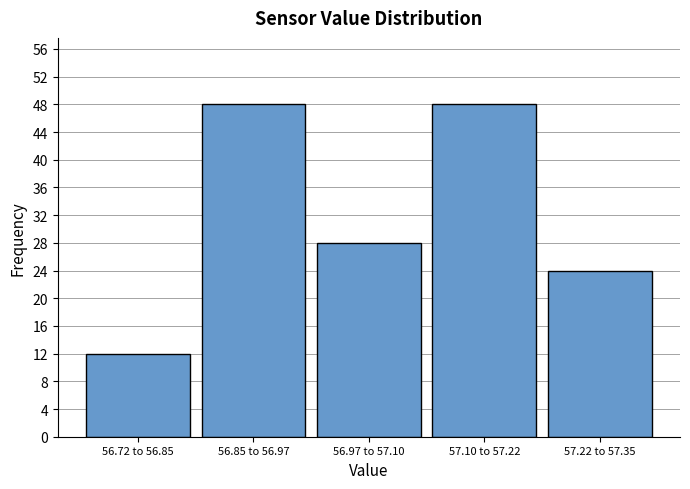

Reading left to right, transcribe all the data shown in this chart.

56.72 to 56.85=12	56.85 to 56.97=48	56.97 to 57.10=28	57.10 to 57.22=48	57.22 to 57.35=24